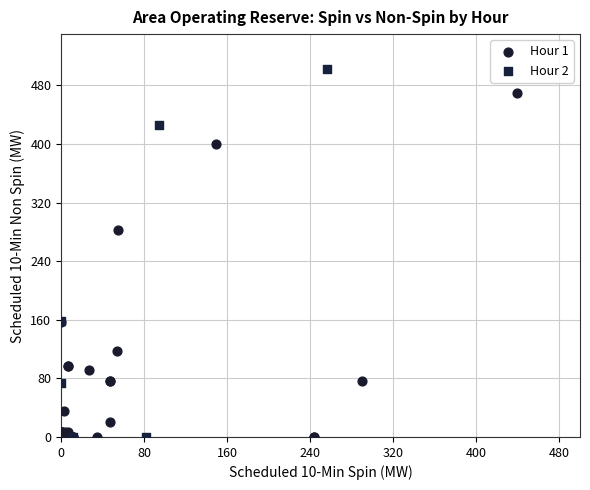

Which series has the largest Y range (max minus min)?

Hour 2